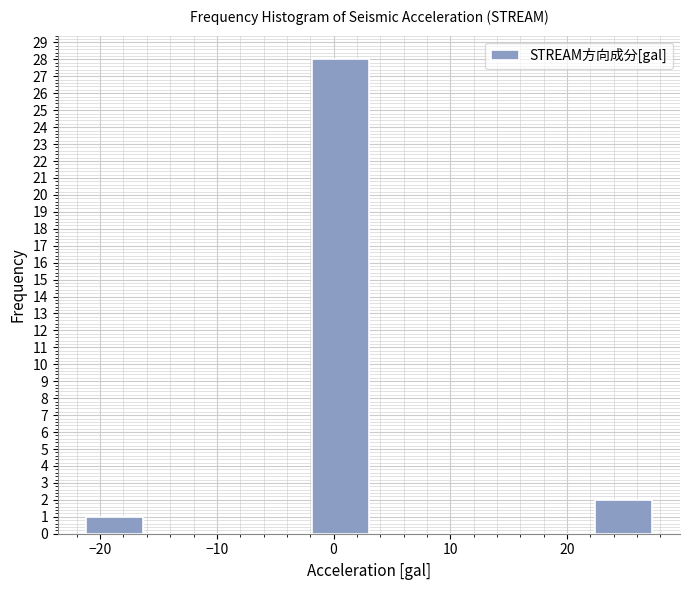

Reading left to right, list every bar in this chart as the range it spans on the x-axis followed by its height. Neither the bar edges nor the heights are printed on the chart, so give them approximately, as read against the axes.

-21 to -16: 1
-16 to -12: 0
-12 to -7: 0
-7 to -2: 0
-2 to 3: 28
3 to 8: 0
8 to 13: 0
13 to 18: 0
18 to 22: 0
22 to 27: 2